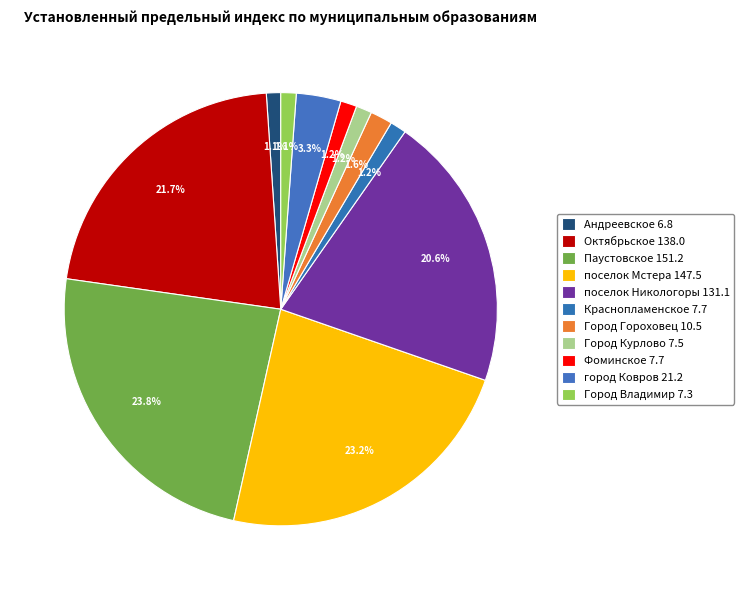

Which category has the smallest portion of the pie?

Андреевское